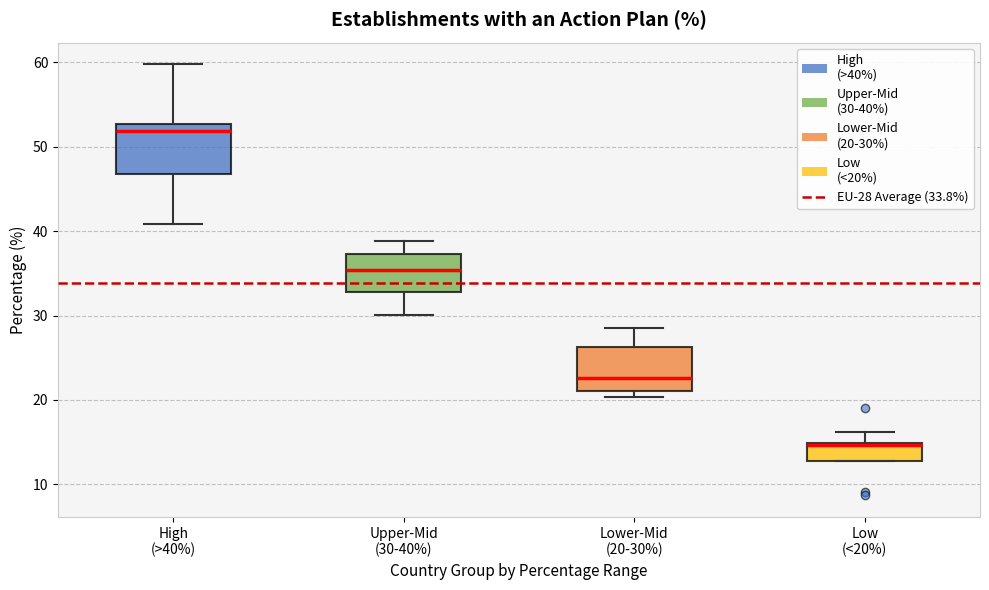

Reading left to right, transcribe this box plot: for each box, give where its median line is, the range the box spans, and where its two whiskers end, as read against the y-axis. The values are not printed on the chart, so give them approximately, as read against the axis.

High (>40%): median 52, box 47 to 53, whiskers 41 to 60
Upper-Mid (30-40%): median 35, box 33 to 37, whiskers 30 to 39
Lower-Mid (20-30%): median 23, box 21 to 26, whiskers 20 to 29
Low (<20%): median 15 (just below the box's upper edge), box 13 to 15, whiskers 13 to 16